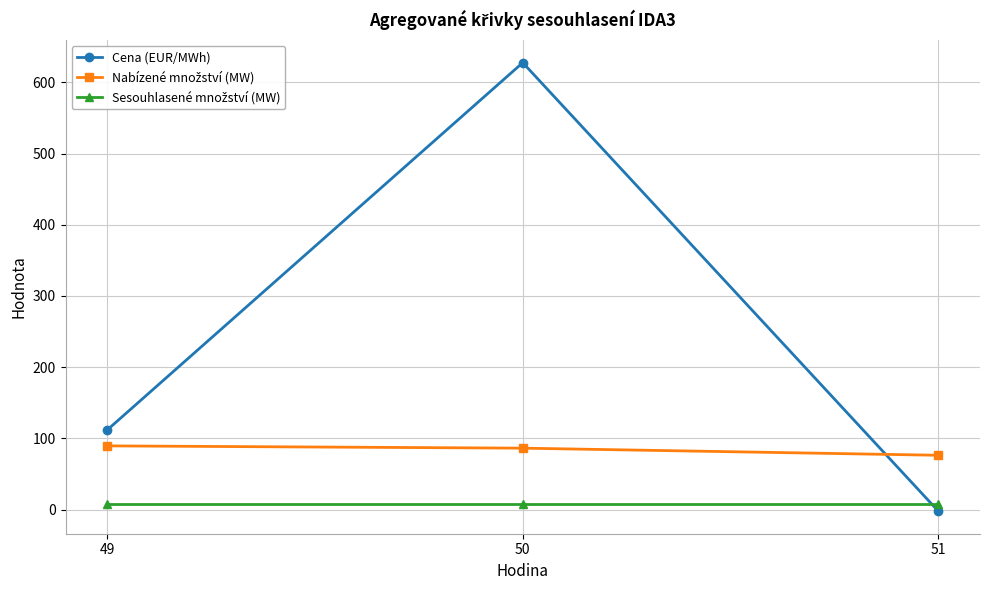

At which label does Cena (EUR/MWh) reach its minimum?

51